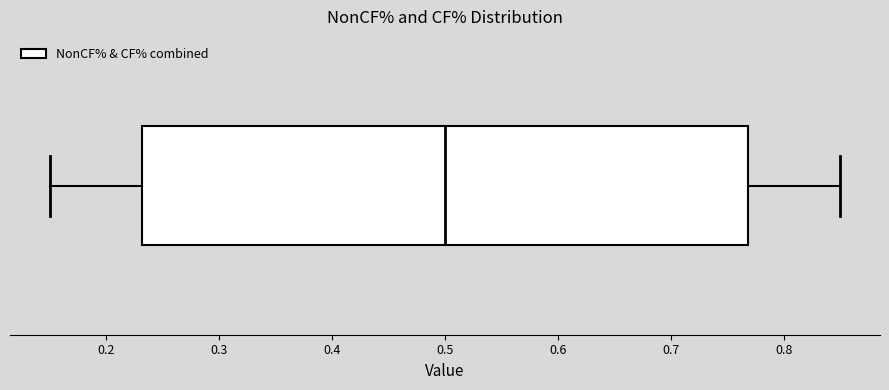

Where is the right edge of the box on the x-axis? The values are not printed on the chart, so give them approximately, as read against the axis.

0.77